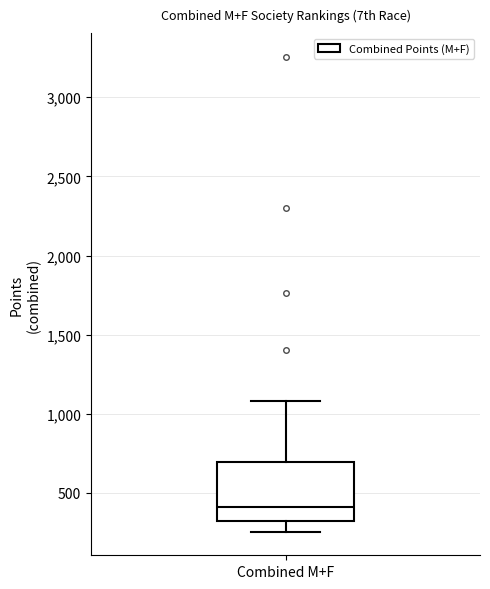

Transcribe this box plot: give where the median line is, the range the box spans, and where the two whiskers end, as read against the y-axis. The values are not printed on the chart, so give them approximately, as read against the axis.

median 400, box 300 to 700, whiskers 250 to 1100